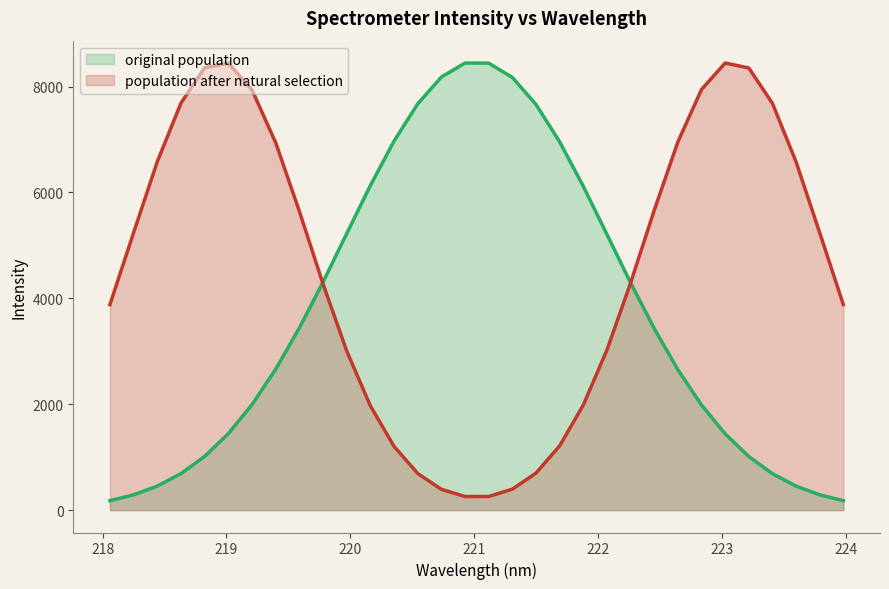

Which series has the largest range (max minus min)?

original population